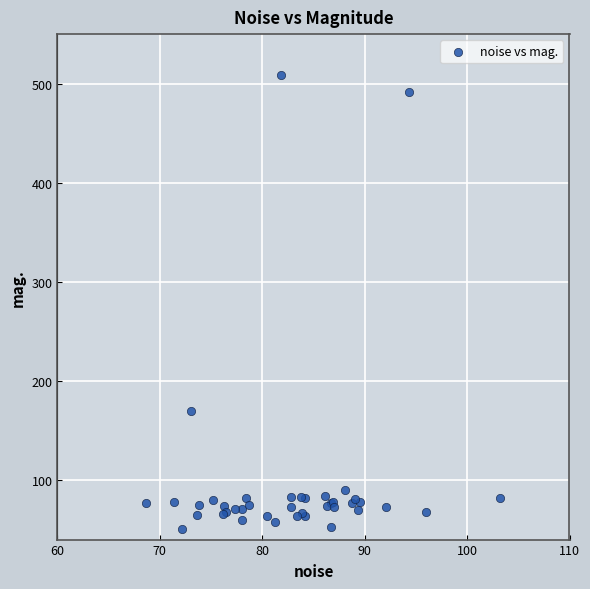

What Y value in the scatter plot is closest to 279?

169.4